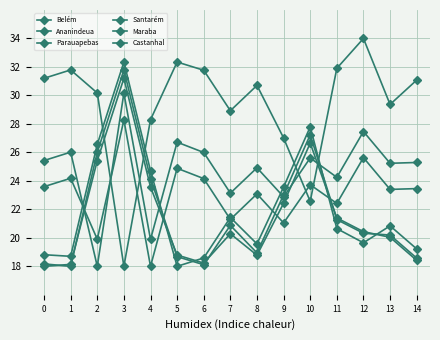

How many values in the Castanhal series exceed 20?

8